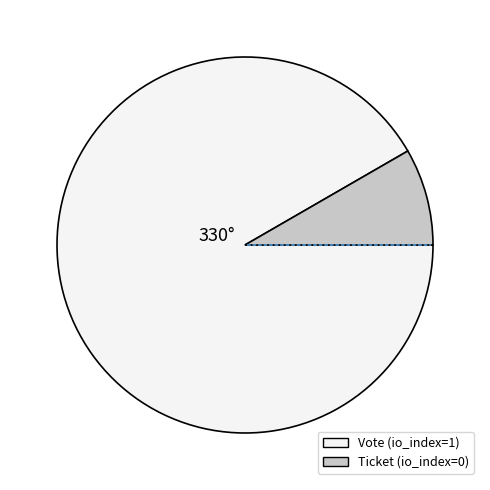

What is the largest slice in the pie chart?

Vote (io_index=1)